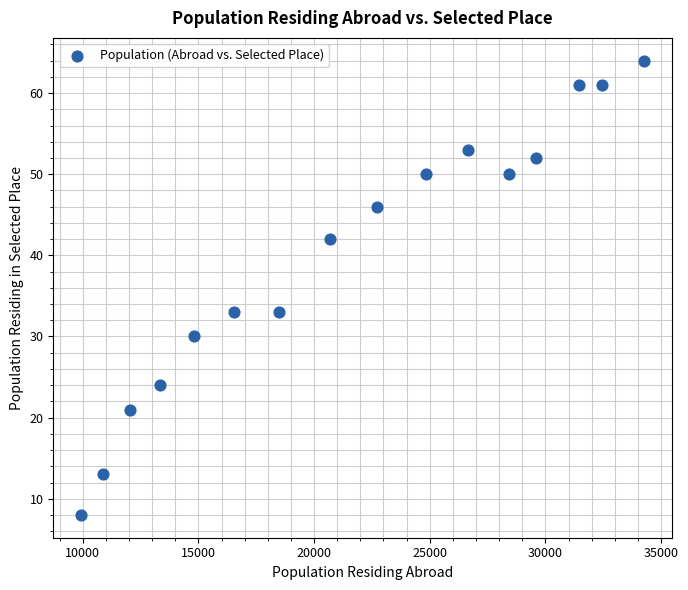

What is the range of Y values (max minus min)?

56